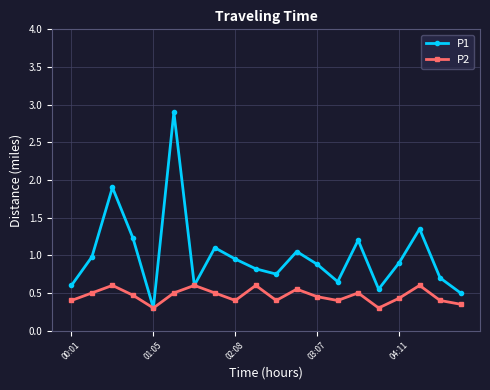

What is the greatest value displayed?

2.9